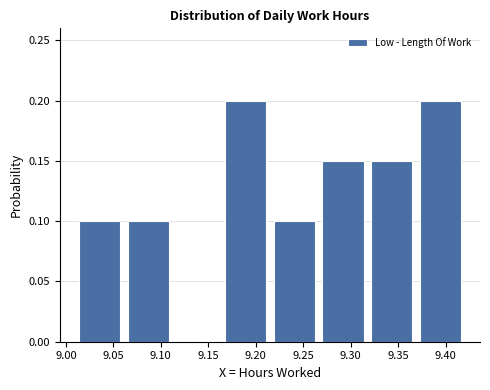

What is the height of the bar covering 9.165 to 9.215 on the x-axis? Neither the bar edges nor the heights are printed on the chart, so give them approximately, as read against the axes.

0.20